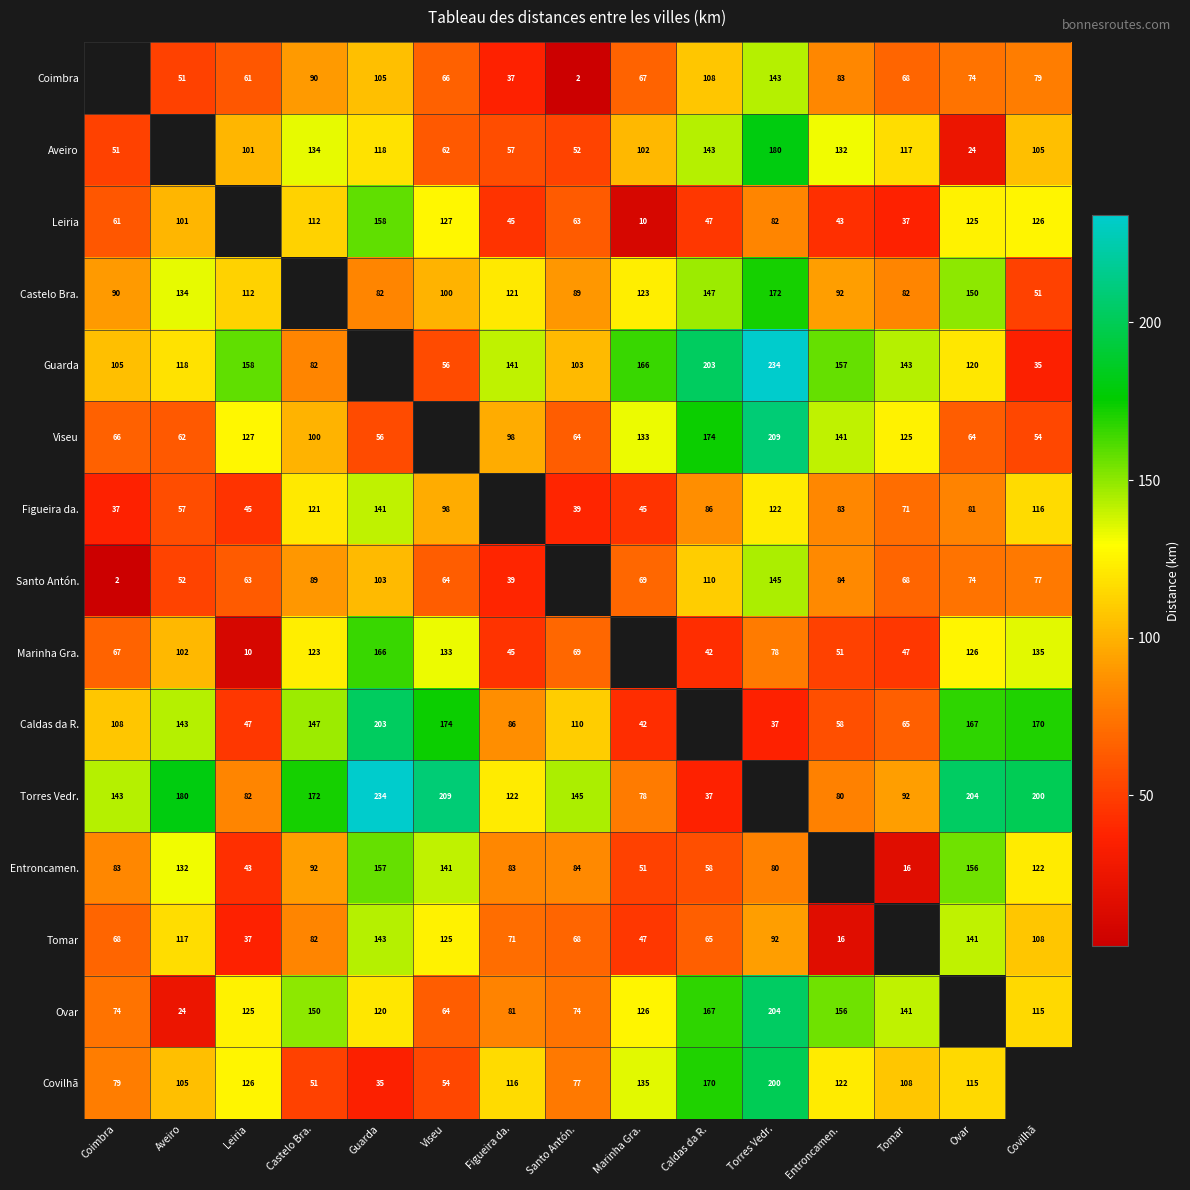

What is the difference between the Guarda values at Caldas da R. and Coimbra?

98